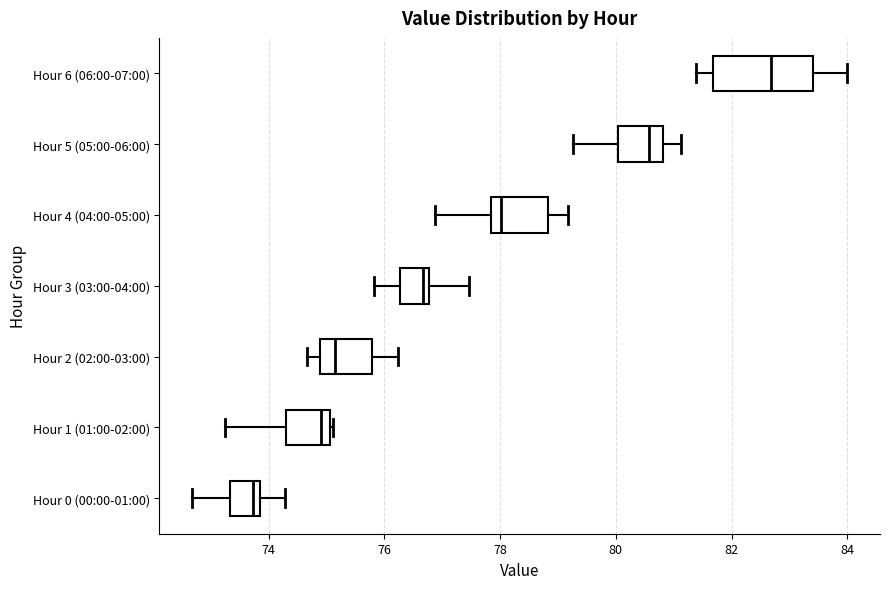

Which box has the furthest to the left median line?

Hour 0 (00:00-01:00)